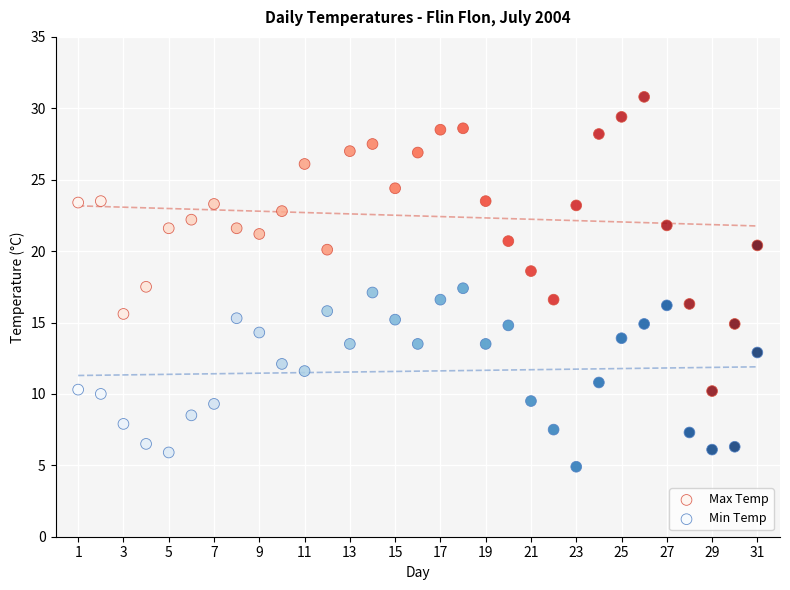

What are all the series names shown in the legend?

Max Temp, Min Temp